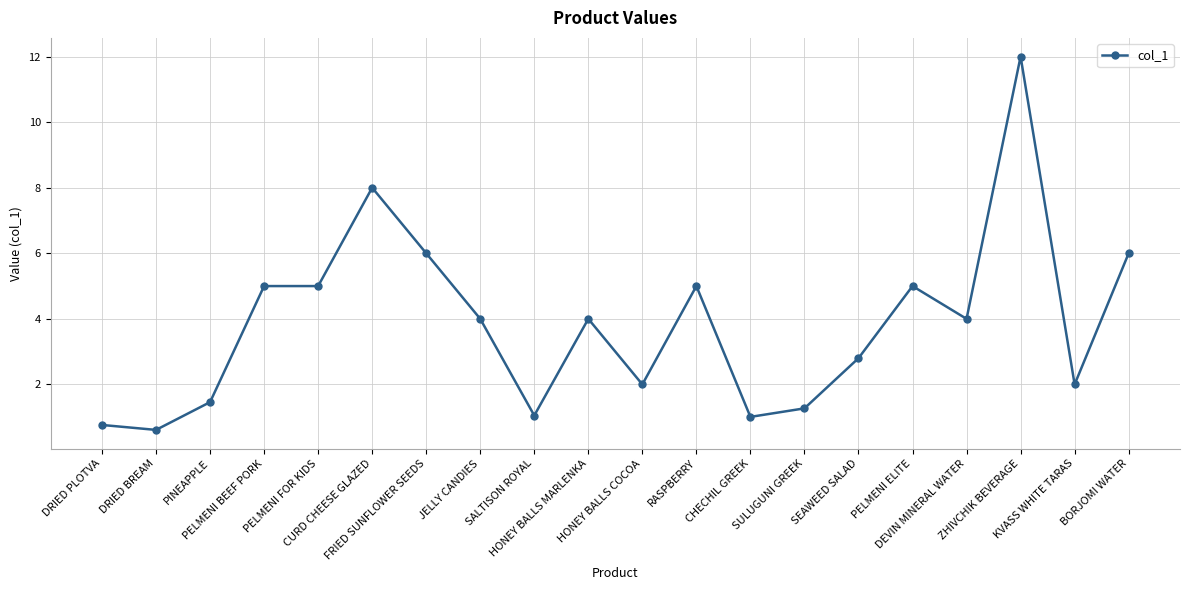

What is the sum of all values?

77.0